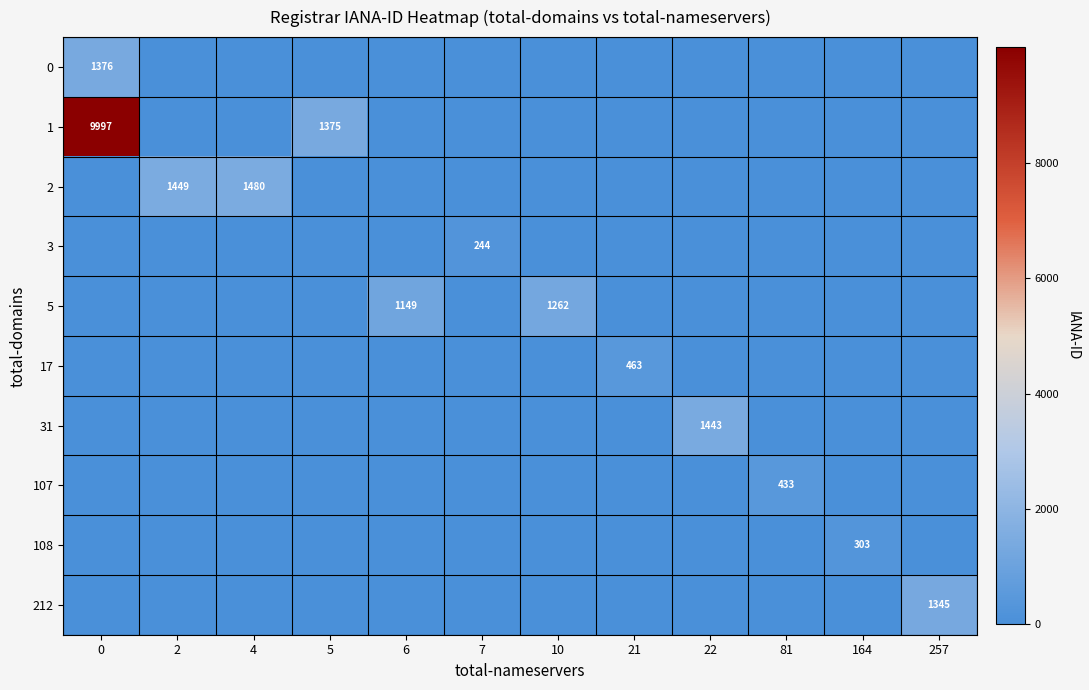

True or false: 1 has a value of 1375 at 5.

True